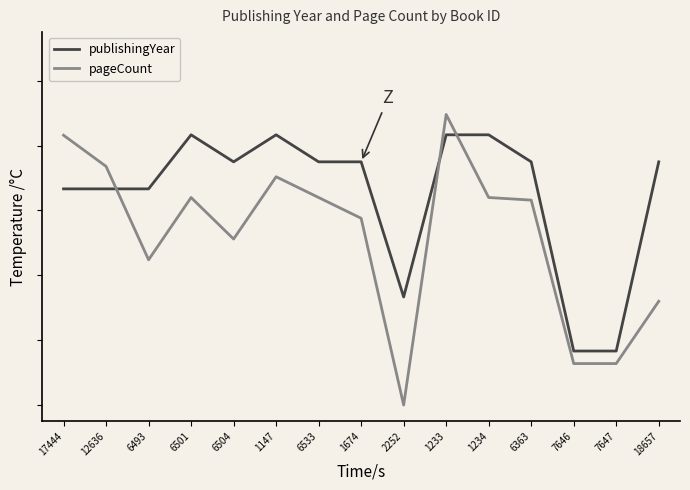

Rank the series by their average value, from highest to lowest.

publishingYear, pageCount